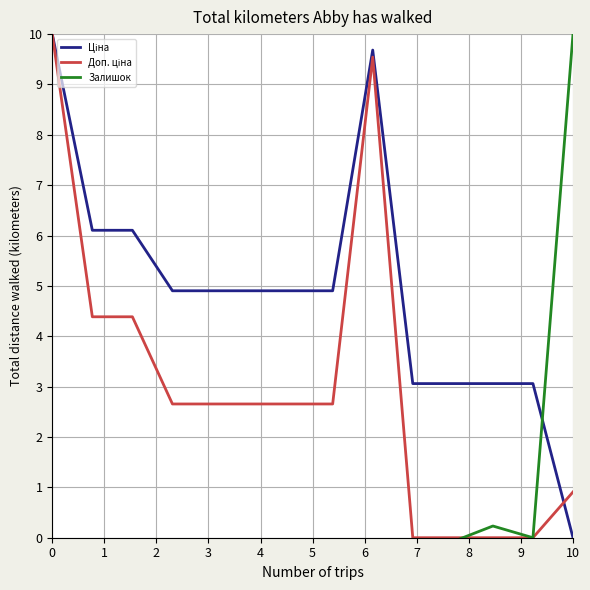

What is the highest value of the Залишок series?

10.0